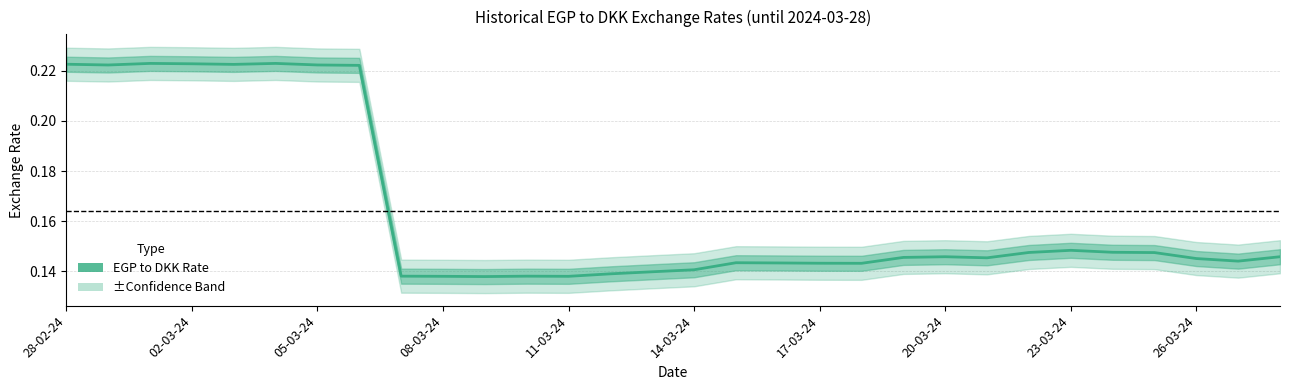

Reading right to left, transcribe all the data shown in this chart.

0.1	0.1	0.1	0.1	0.1	0.1	0.1	0.1	0.1	0.1	0.1	0.1	0.1	0.1	0.1	0.1	0.1	0.1	0.1	0.1	0.1	0.1	0.2	0.2	0.2	0.2	0.2	0.2	0.2	0.2